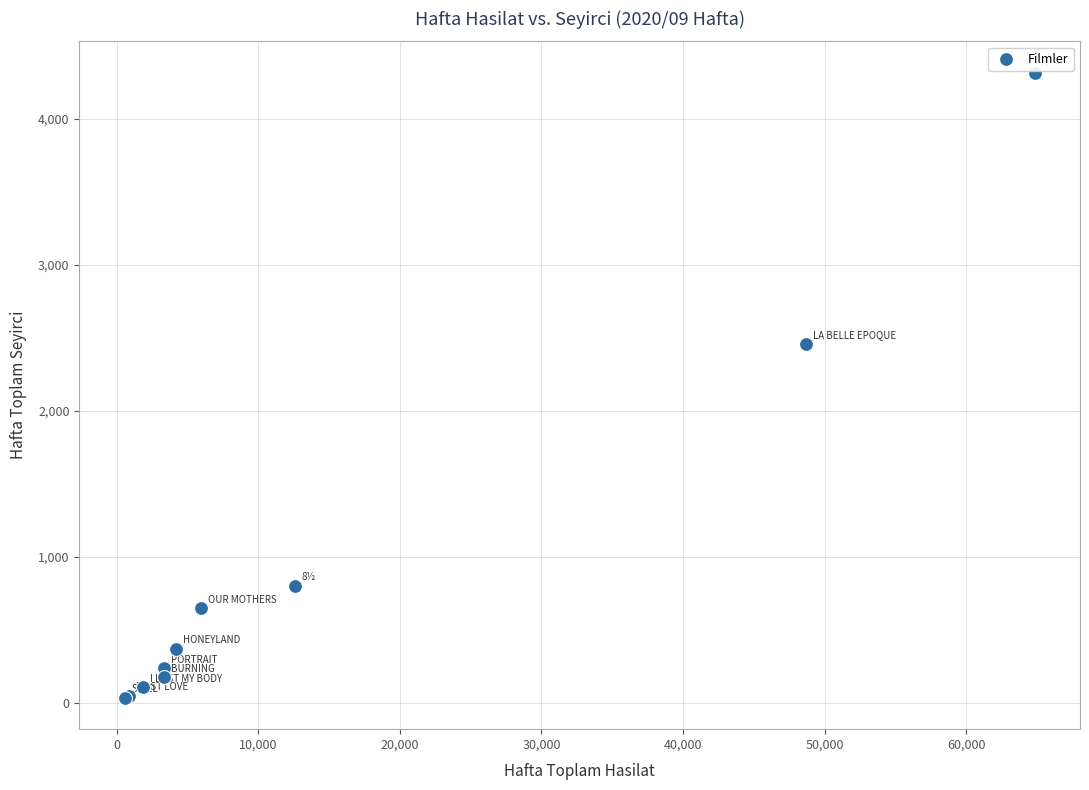

What Y value in the scatter plot is closest to 2176?

2458